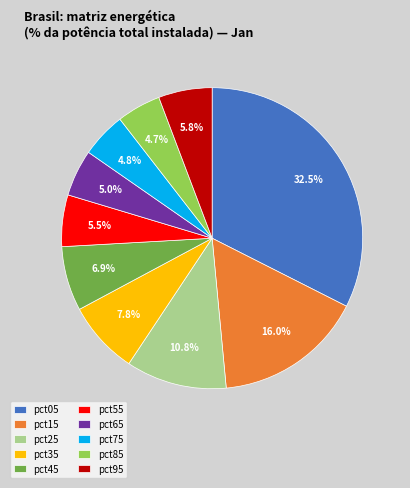

The pct45 slice represents 7% of the pie. True or false?

True